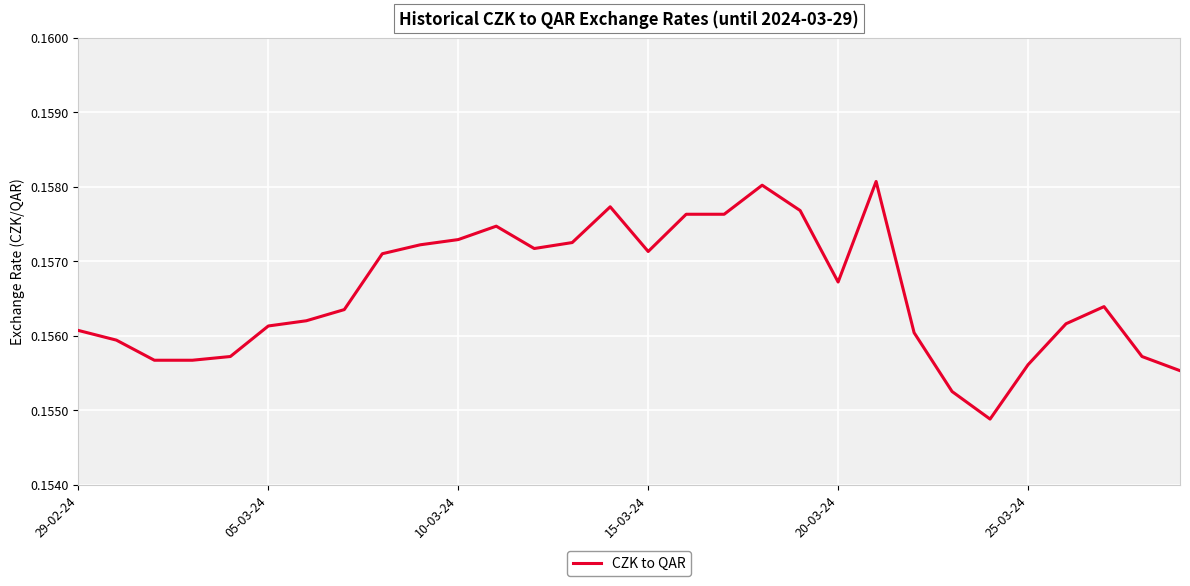

Which category has the lowest value across all series?

24